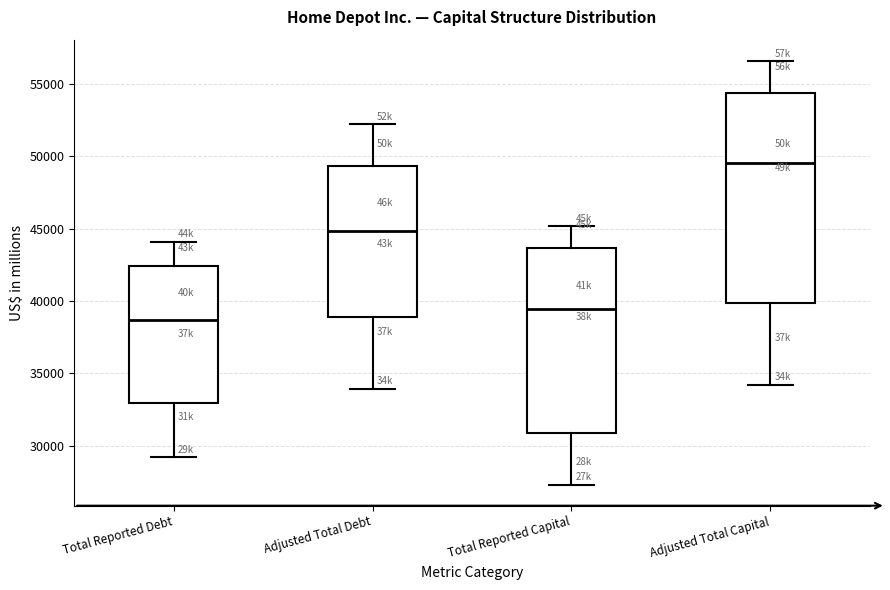

Where is the lower edge of the box for Total Reported Capital on the y-axis? The values are not printed on the chart, so give them approximately, as read against the axis.

31000